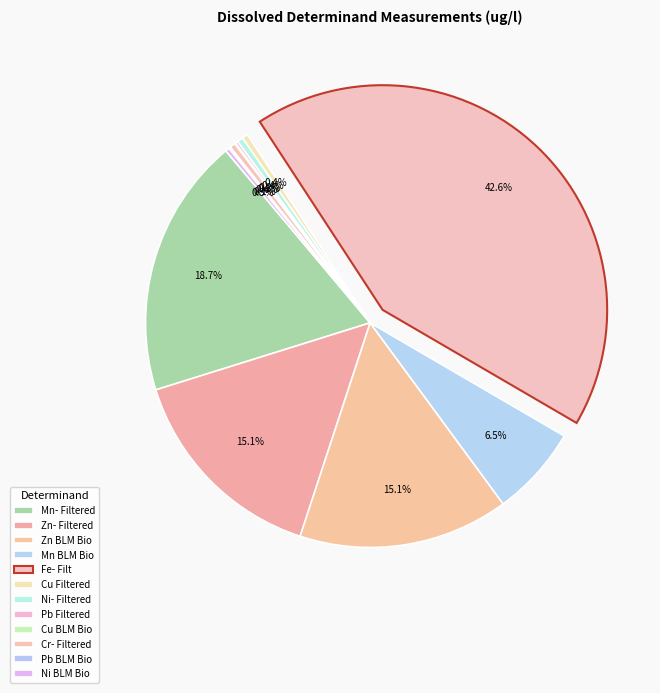

Count the number of slices in the pie.

12